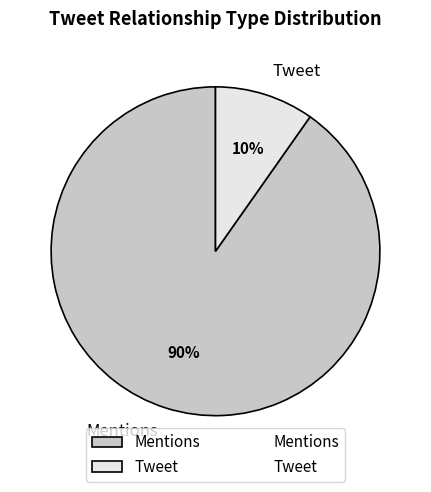

Does any single category account for the majority?

Yes